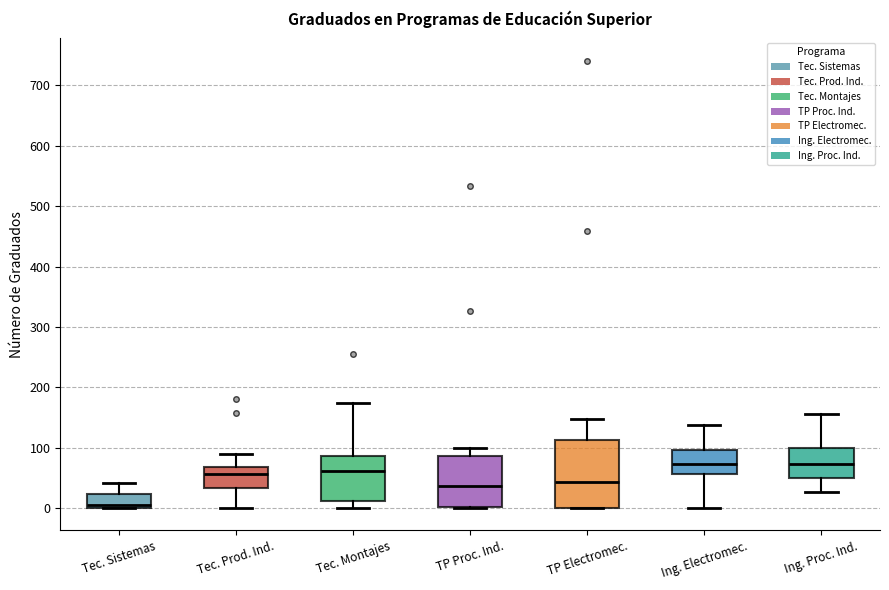

Which box's median line is the lowest?

Tec. Sistemas